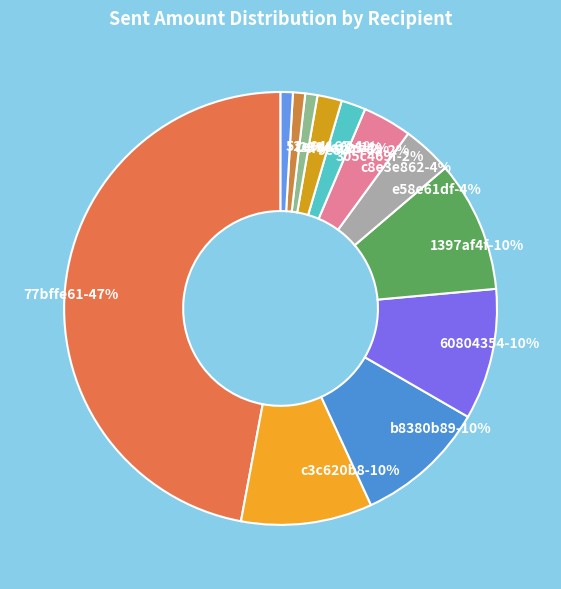

True or false: 09d03cbd4f6fe125 accounts for 1% of the total.

True